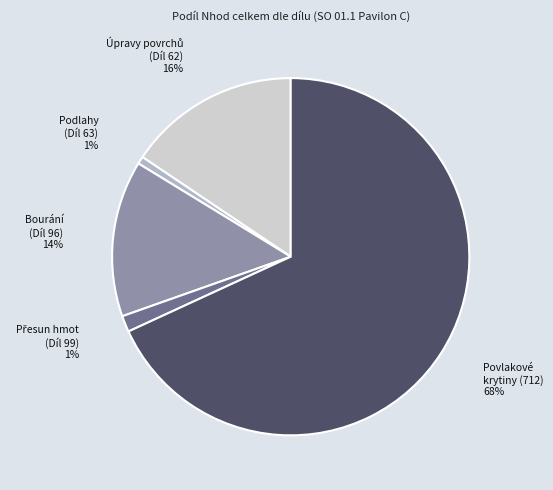

To the nearest percent, what percentage of the pie is Podlahy (Díl 63)?

1%